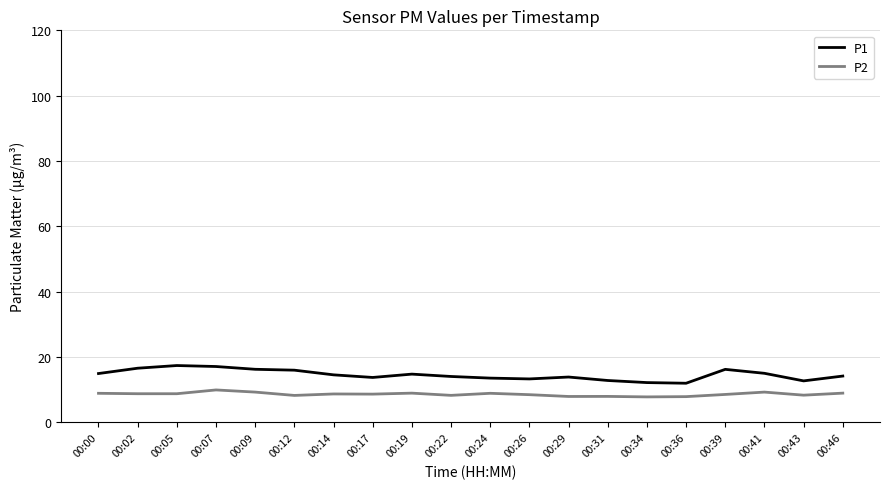

Which series has the widest spread of values?

P1